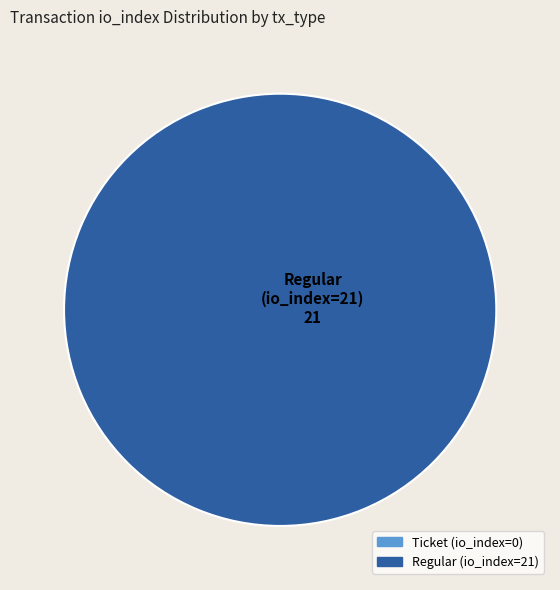

To the nearest percent, what is the average slice percentage?

50%